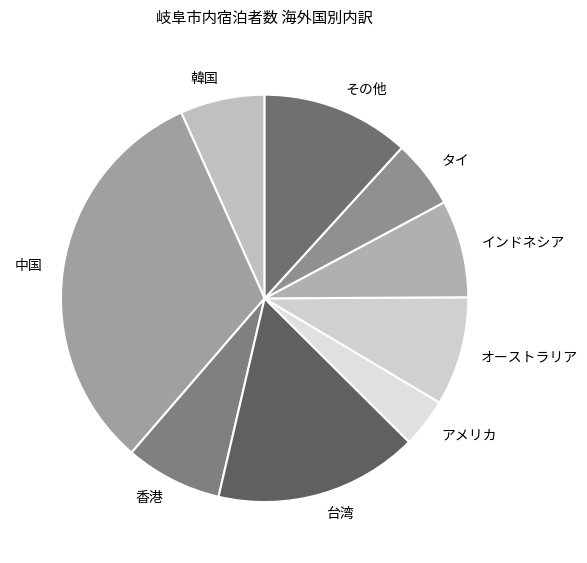

What is the ratio of the value at オーストラリア to the value at その他?

0.7